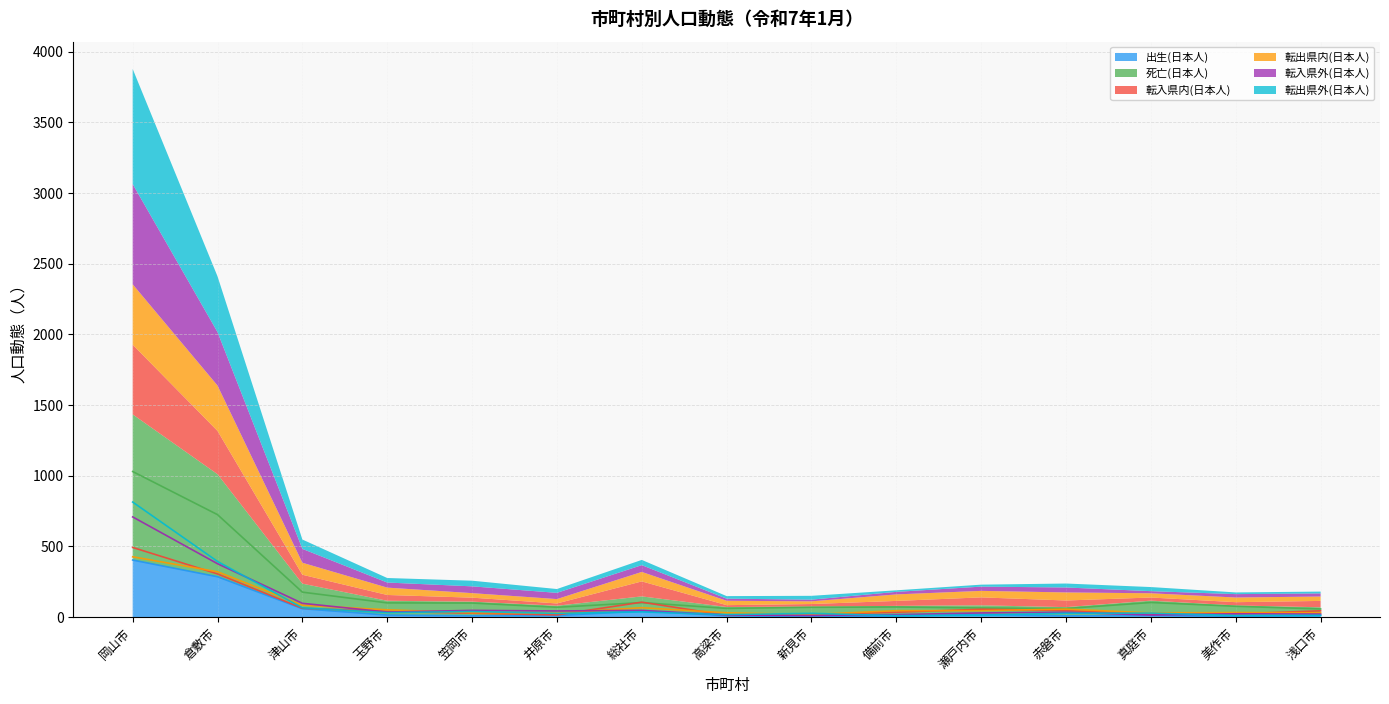

How many values in the 転入県内(日本人) series exceed 41?

7